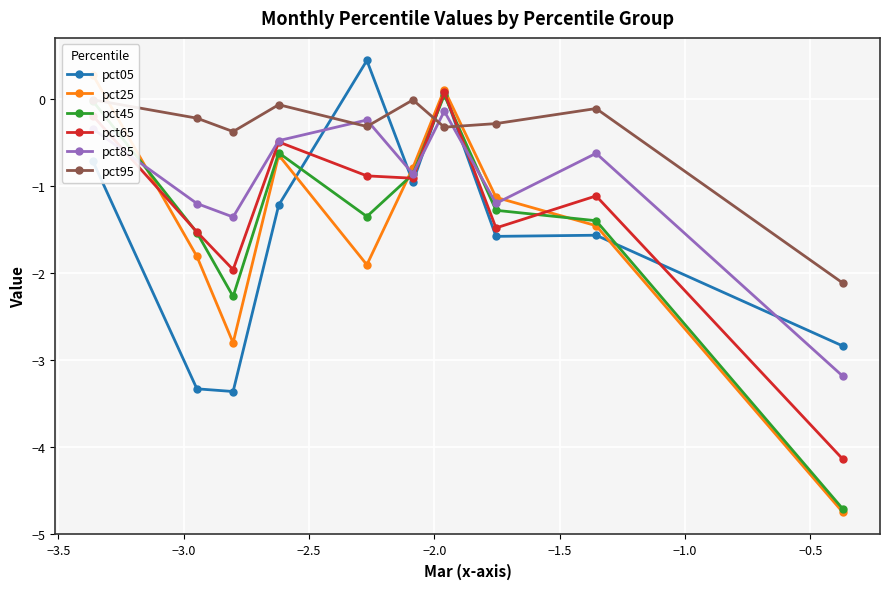

What is the value of the pct45 point at the 8th from the left?

-1.3